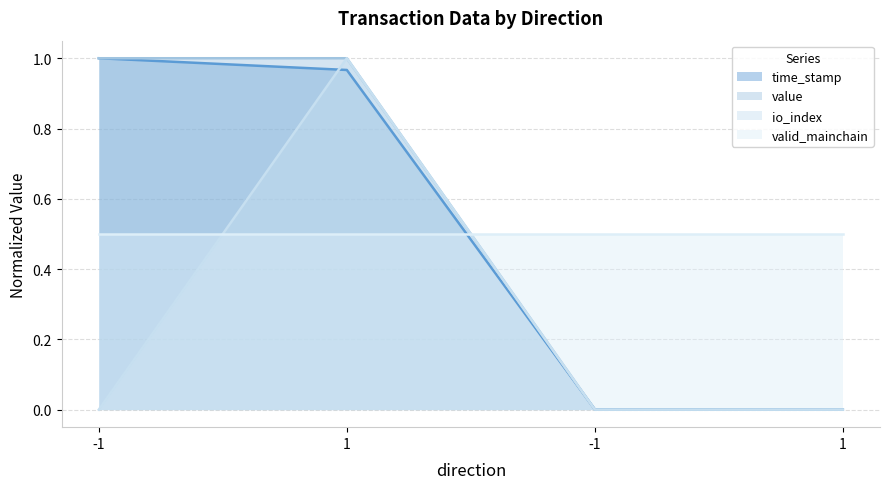

How many lines are shown in the chart?

4